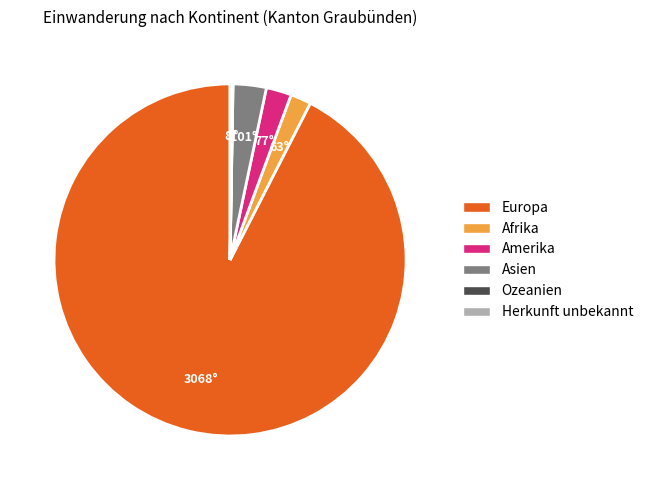

Combined, do Europa and Amerika account for over 50%?

Yes